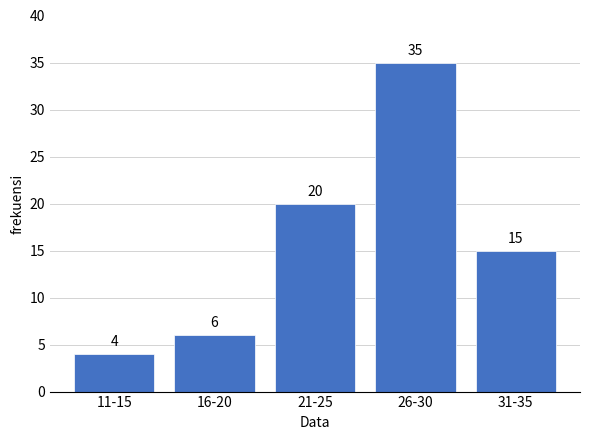

Reading right to left, extract all data points from this chart.

31-35=15	26-30=35	21-25=20	16-20=6	11-15=4